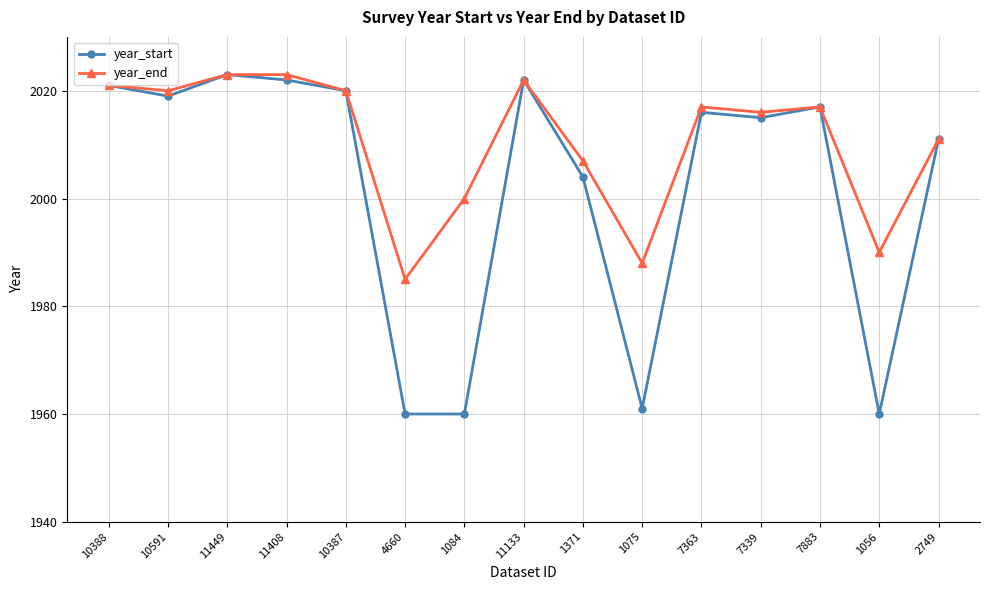

List the series in order of their overall mean, highest first.

year_end, year_start